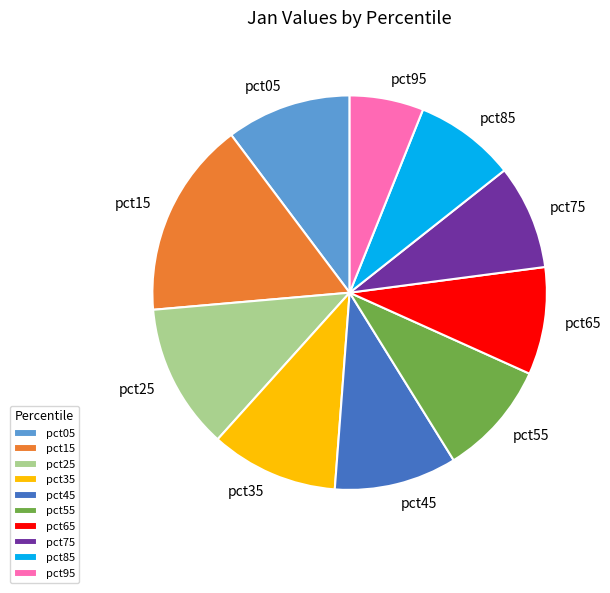

What is the largest slice in the pie chart?

pct15